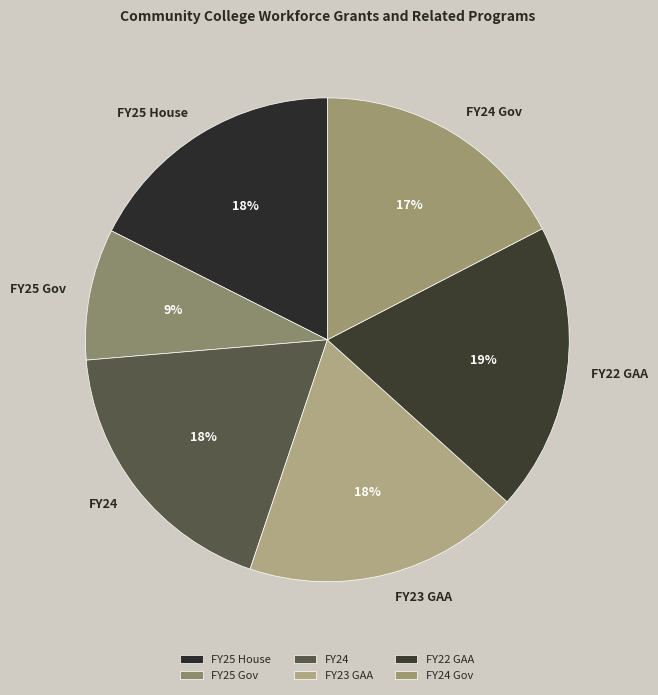

To the nearest percent, what is the average slice percentage?

17%